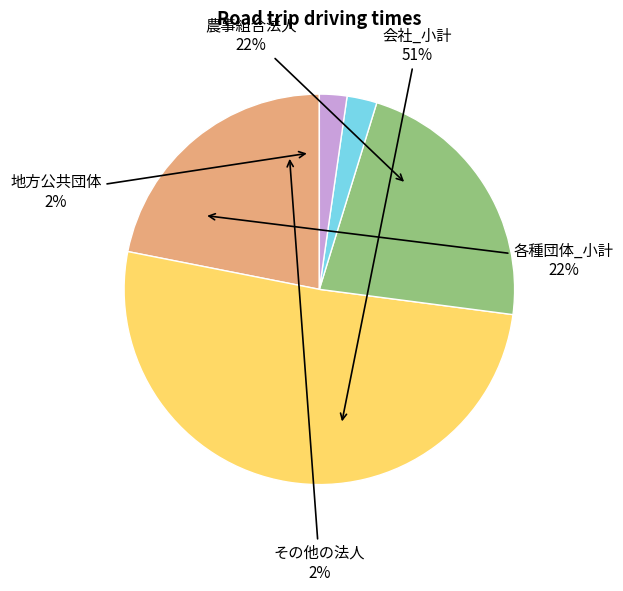

How many slices are in this pie chart?

5